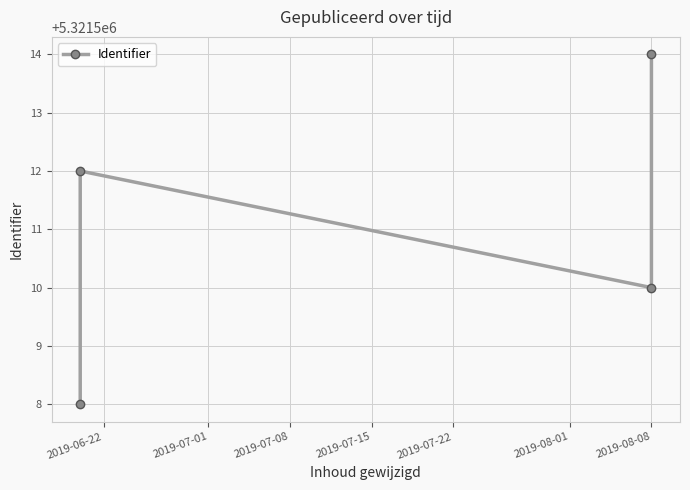

Reading left to right, extract all data points from this chart.

5321508	5321512	5321510	5321514